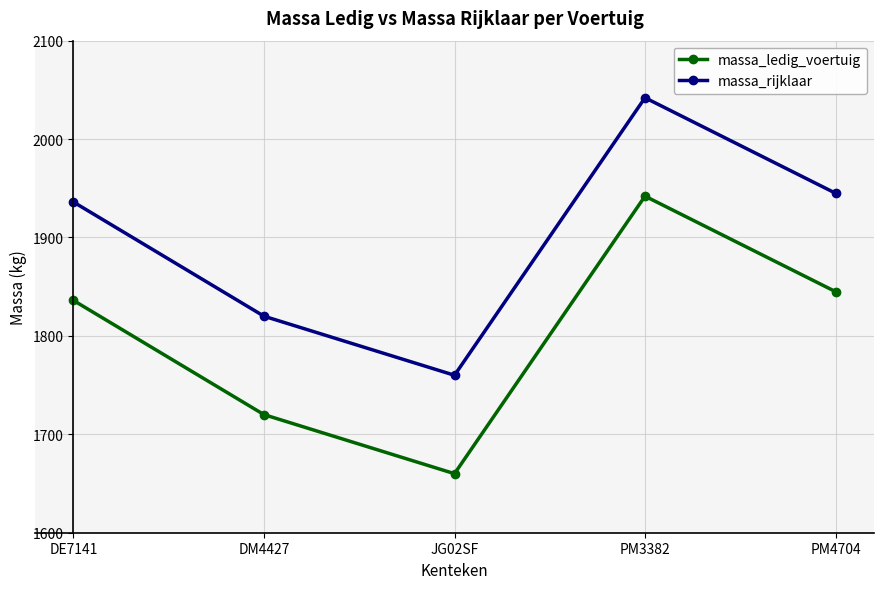

How many interior local peaks does the massa_rijklaar series have?

1